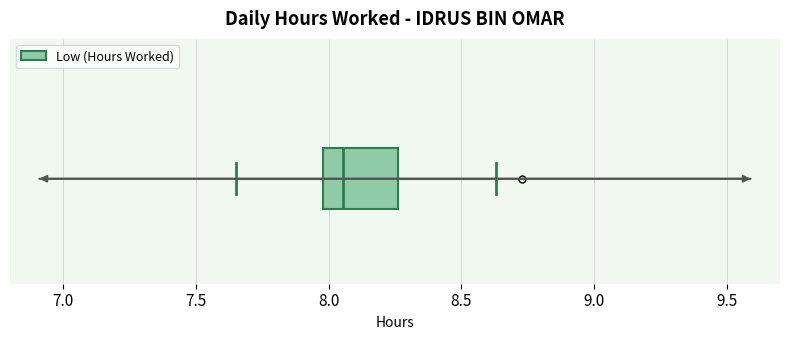

Transcribe this box plot: give where the median line is, the range the box spans, and where the two whiskers end, as read against the x-axis. The values are not printed on the chart, so give them approximately, as read against the axis.

median 8.05, box 8.00 to 8.25, whiskers 7.65 to 8.65